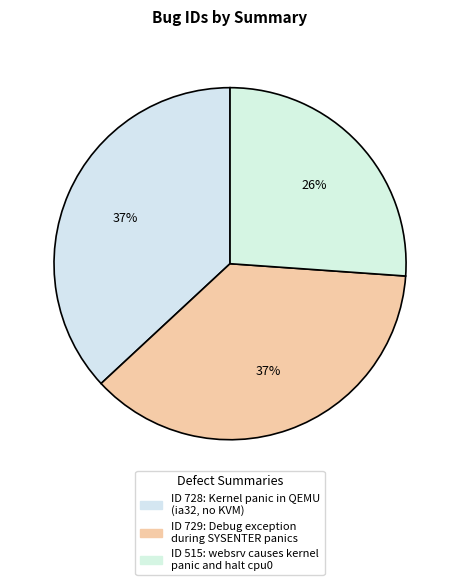

Which slice is the largest?

Debug exception during SYSENTER panics